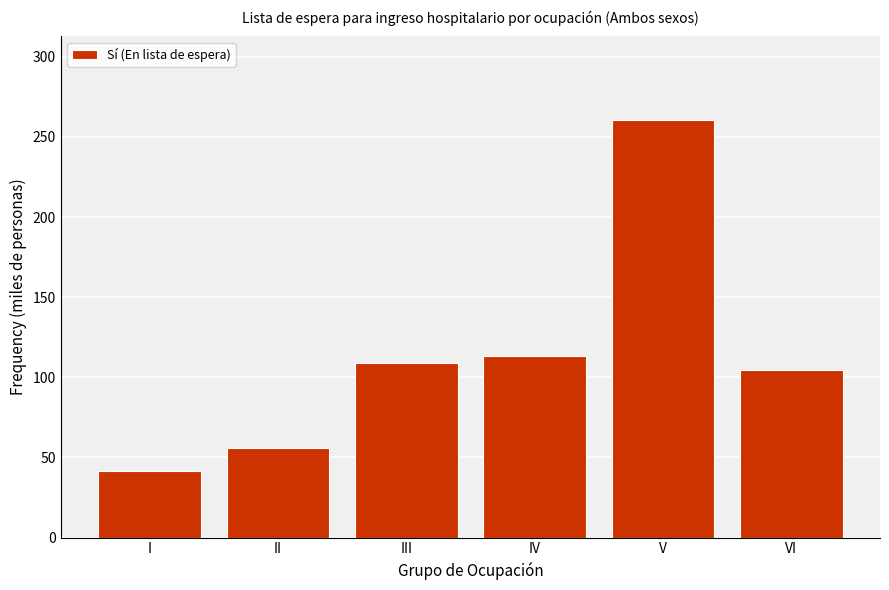

Reading left to right, list all the values displayed in this chart.

41.6	55.8	109.2	113.3	260.6	104.6